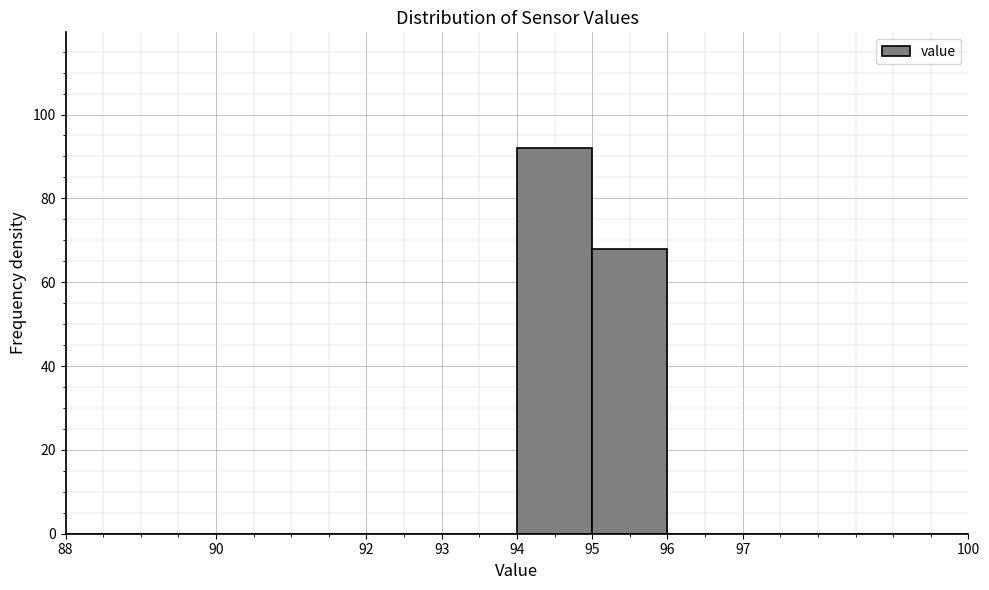

Reading left to right, transcribe this chart: for each bar, give the range it covers on the x-axis and its height. The values are not printed on the chart, so give them approximately, as read against the axis.

88 to 90: 0
90 to 92: 0
92 to 93: 0
93 to 94: 0
94 to 95: 92
95 to 96: 68
96 to 97: 0
97 to 100: 0